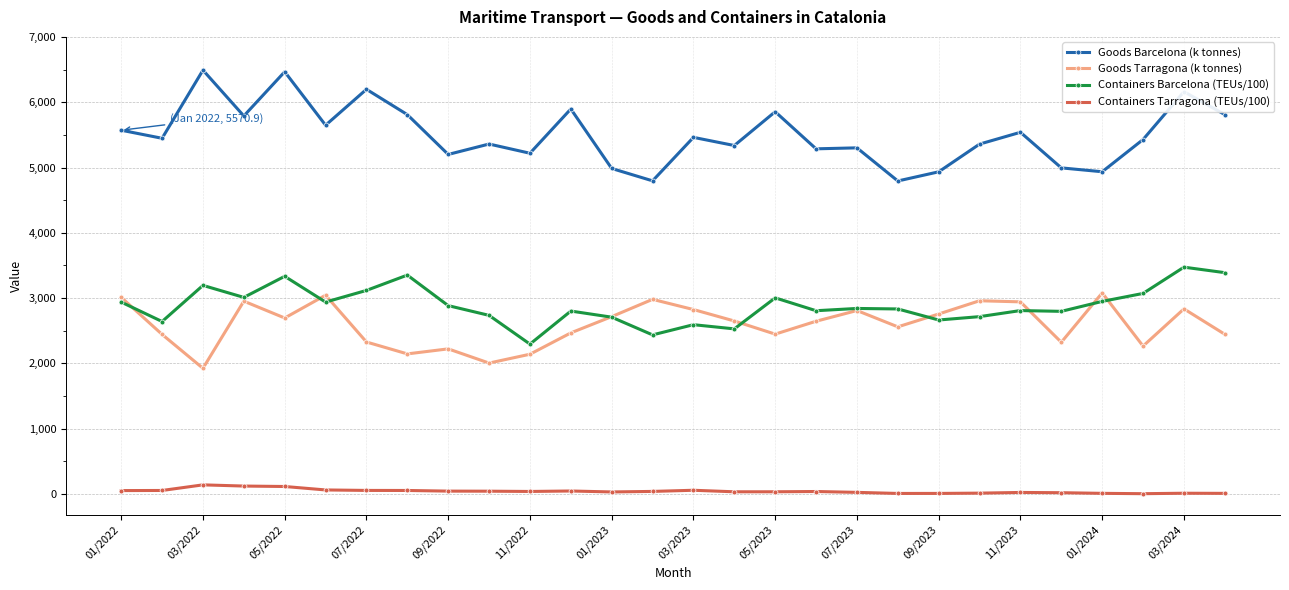

At how many categories does at least one series exceed 1347?

28